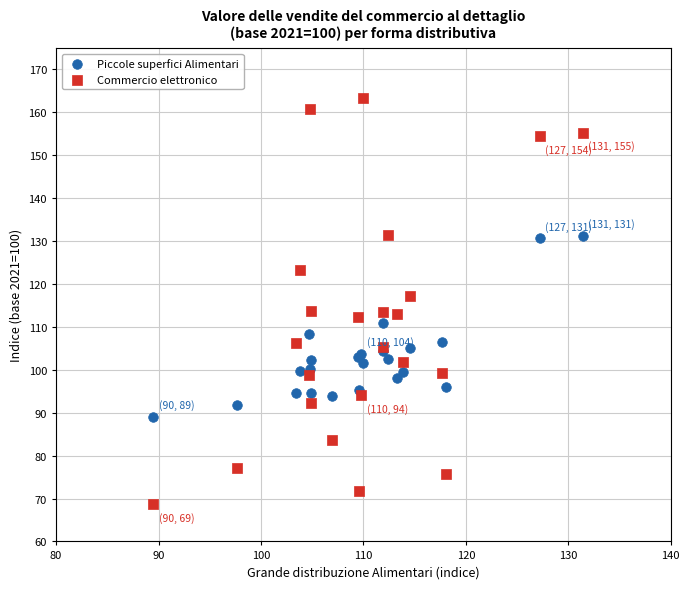

What are all the series names shown in the legend?

Piccole superfici Alimentari, Commercio elettronico